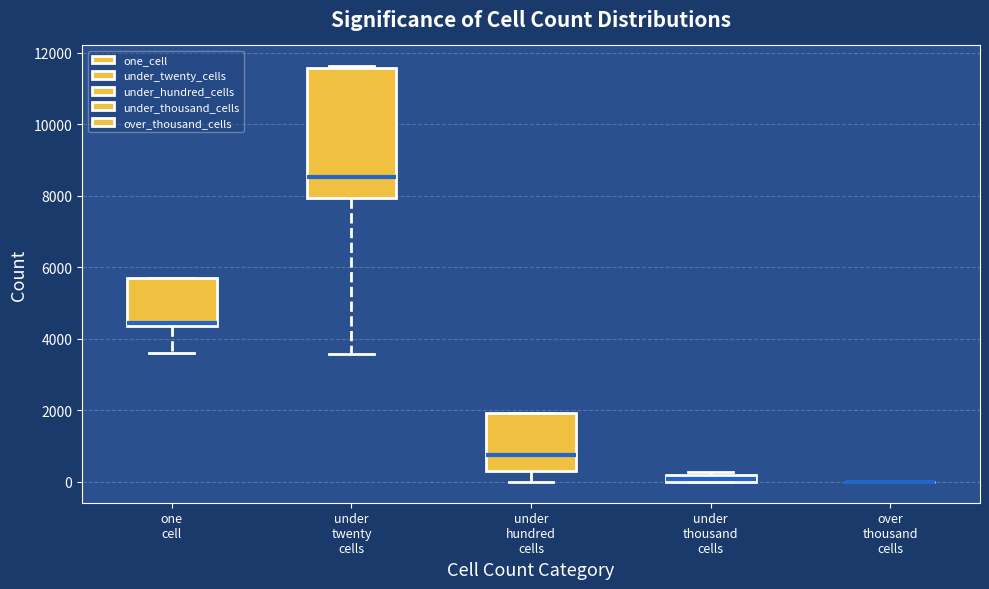

Comparing the boxes themselves (not the whiskers), which one is the tallest?

under twenty cells